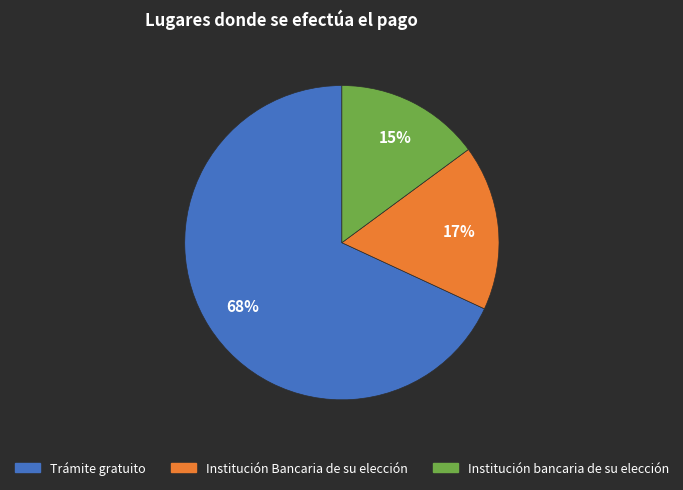

What is the ratio of the value at Institución Bancaria de su elección to the value at Institución bancaria de su elección?

1.1